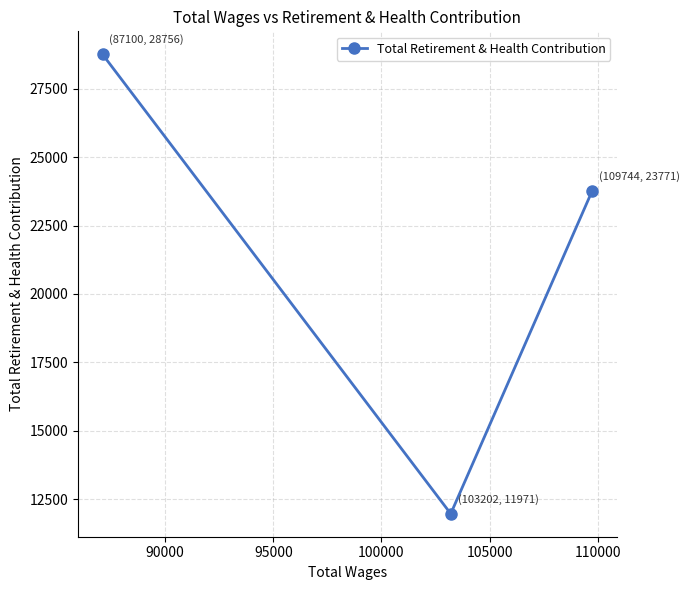

What is the maximum value shown in the chart?

28756